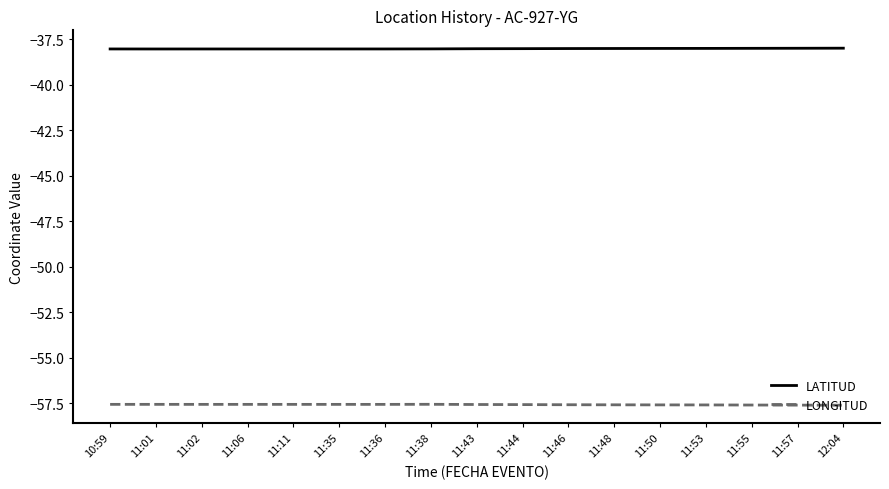

What is the spread (max minus min) of values at 11:36?

19.5